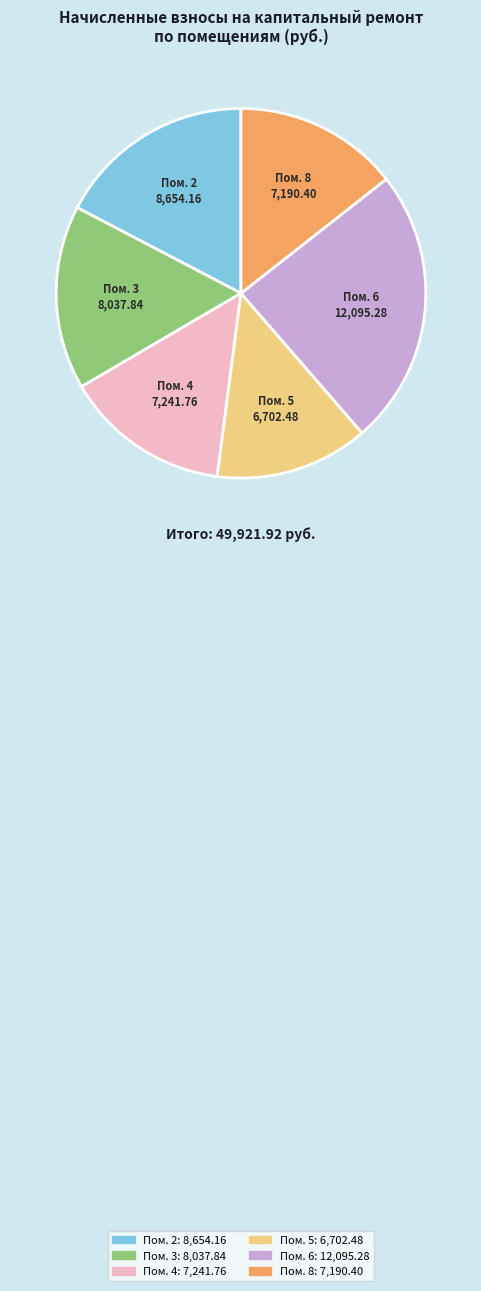

Is there any slice that represents more than half of the pie?

No